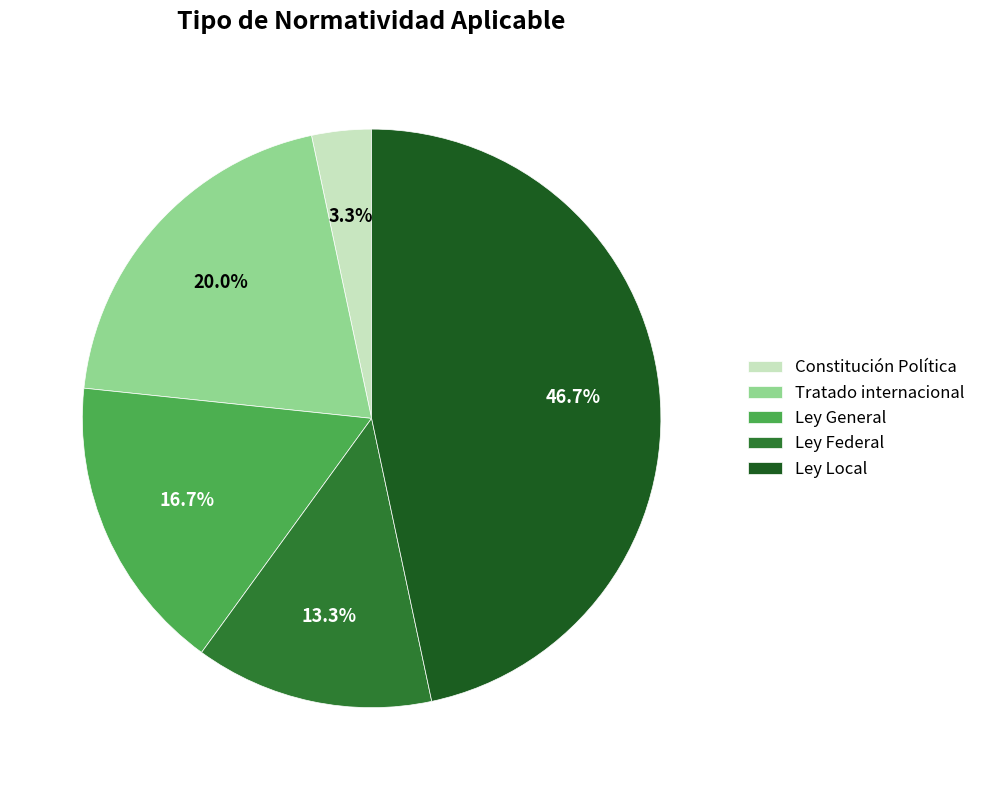

Between Ley Local and Tratado internacional, which is larger?

Ley Local